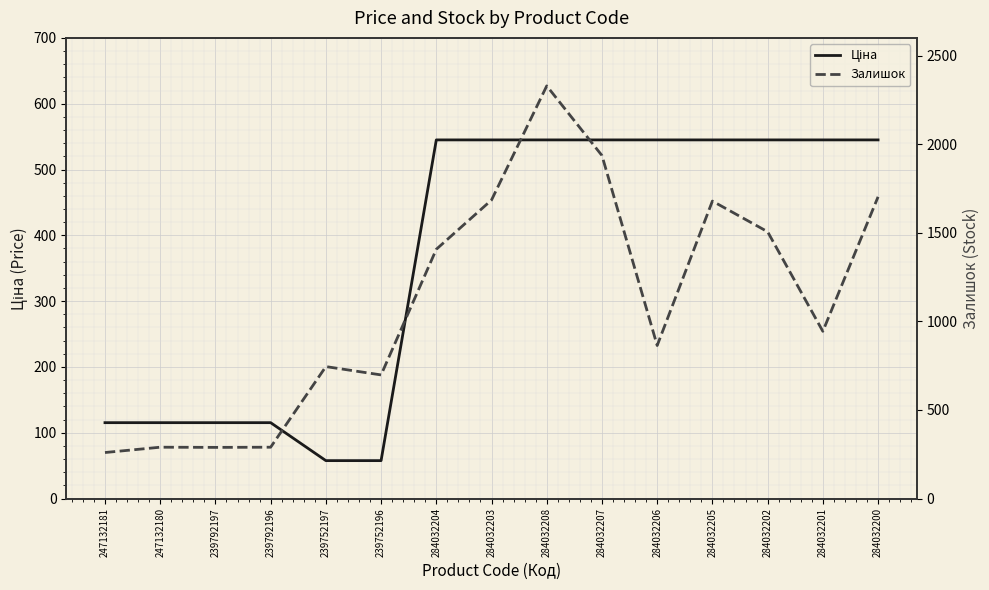

What are all the series names shown in the legend?

Ціна, Залишок